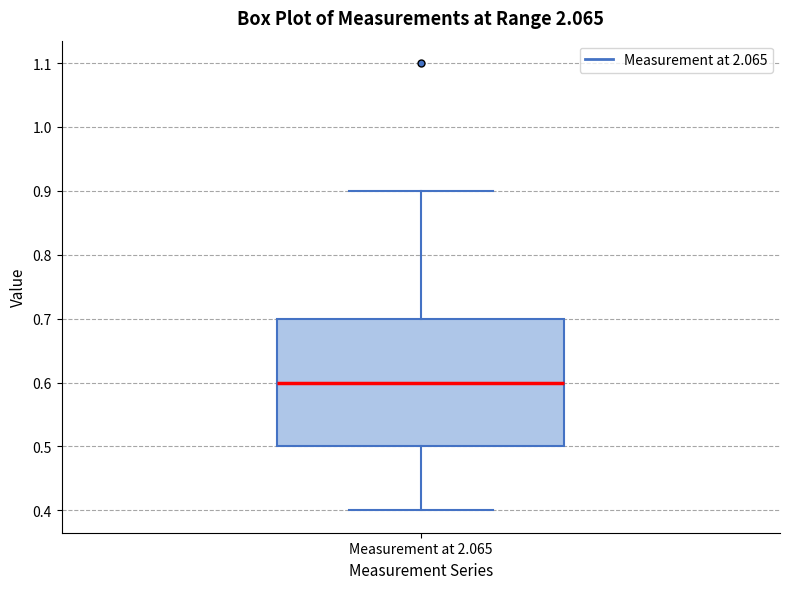

Where does the lower whisker of the box for Measurement at 2.065 end on the y-axis? The values are not printed on the chart, so give them approximately, as read against the axis.

0.4